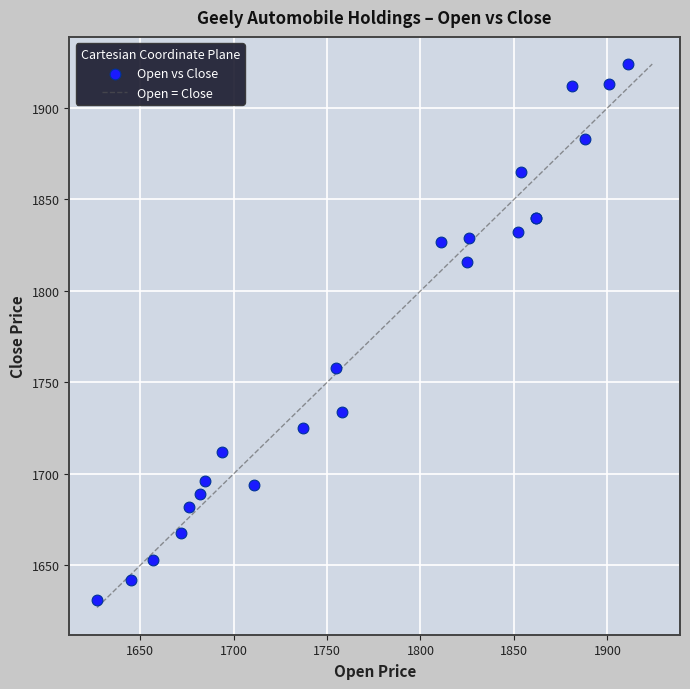

What Y value in the scatter plot is closest to 1777?

1758